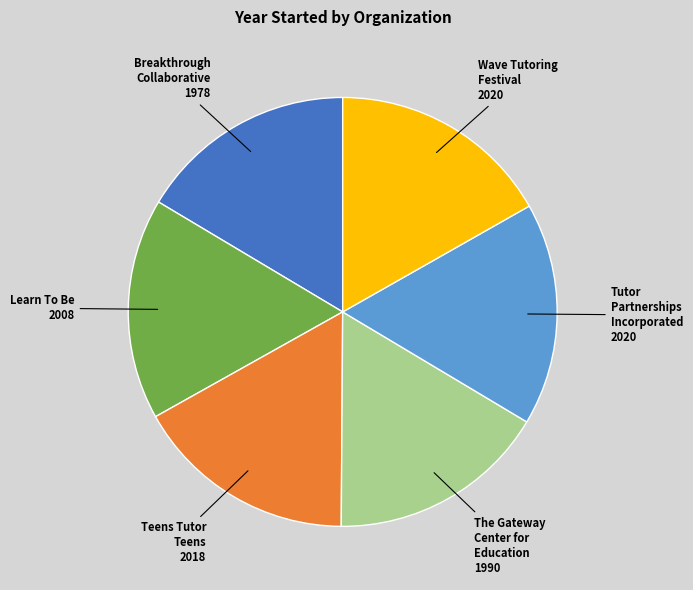

What is the ratio of the value at Wave Tutoring Festival to the value at Tutor Partnerships Incorporated?

1.0